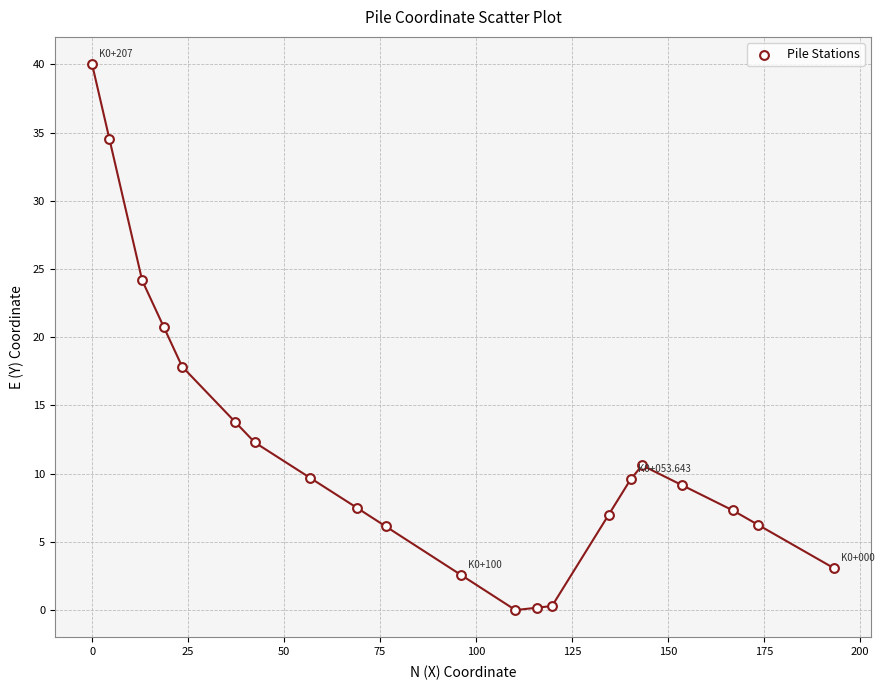

What is the range of X values (max minus min)?

193.2